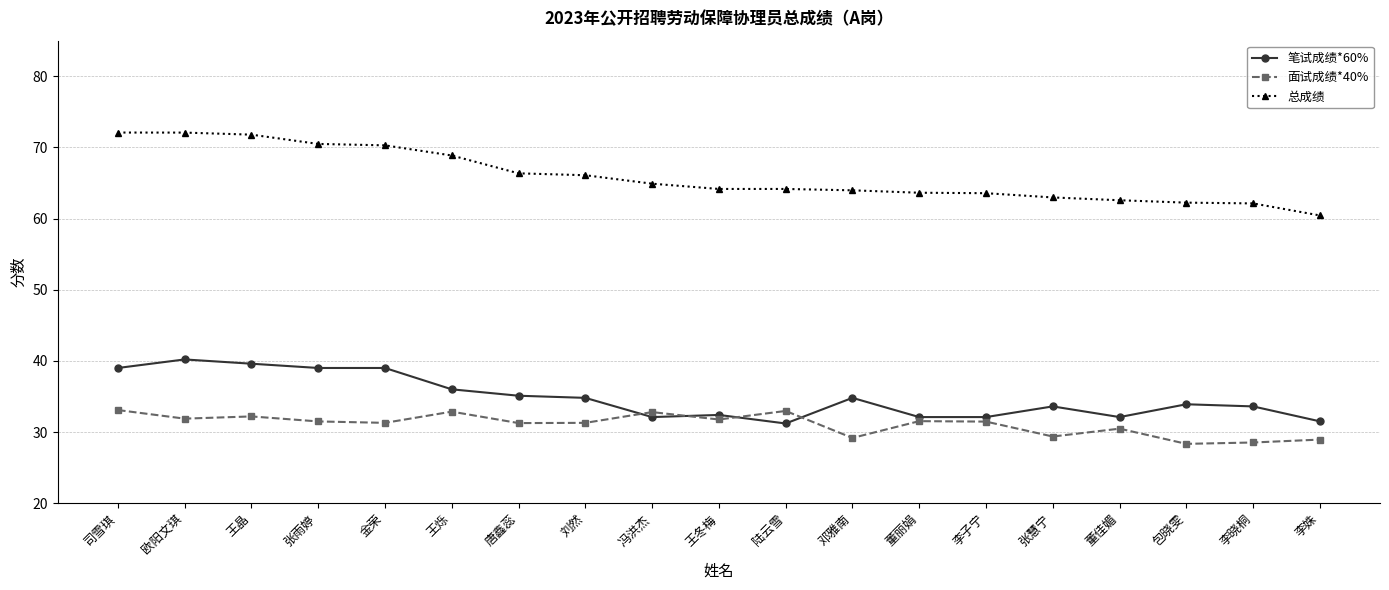

Where do 笔试成绩*60% and 面试成绩*40% first cross each other?

刘然 and 冯洪杰